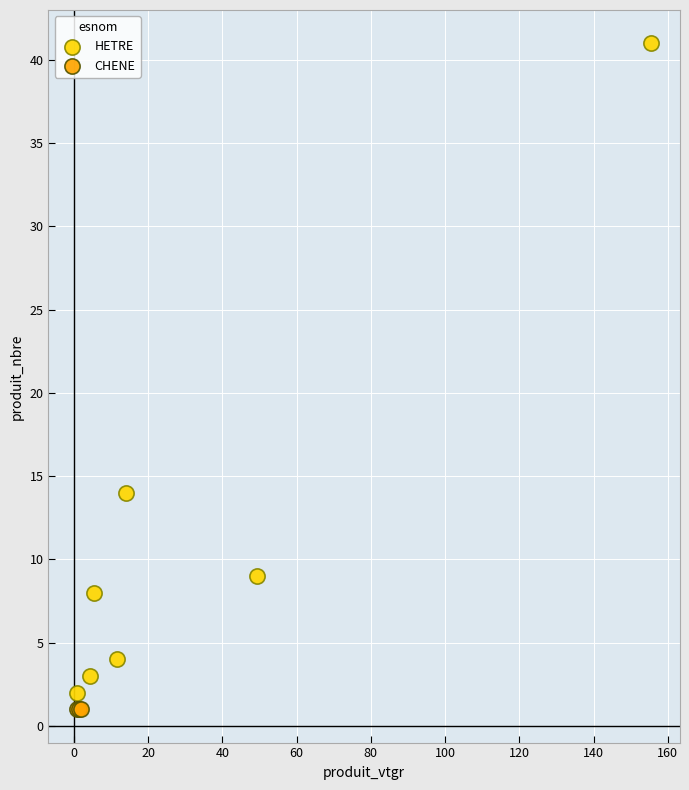

Which series contains the highest Y value?

HETRE